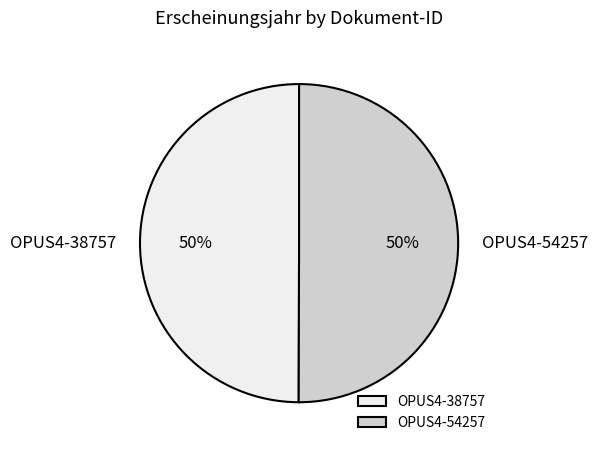

What is the ratio of the value at OPUS4-54257 to the value at OPUS4-38757?

1.0